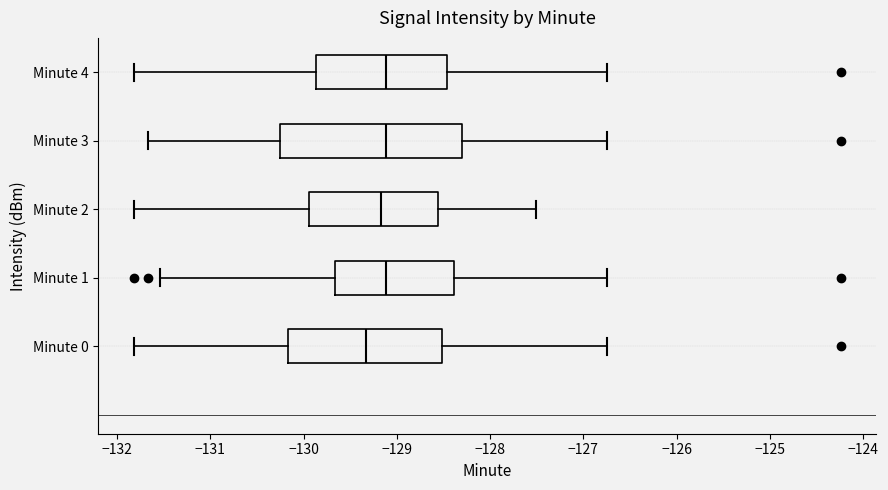

Reading bottom to top, read every box against the x-axis: the position of its median line, the range the box covers, and the ends of its whiskers. The values are not printed on the chart, so give them approximately, as read against the axis.

Minute 0: median -129.3, box -130.2 to -128.5, whiskers -131.8 to -126.7
Minute 1: median -129.1, box -129.7 to -128.4, whiskers -131.5 to -126.7
Minute 2: median -129.2, box -129.9 to -128.6, whiskers -131.8 to -127.5
Minute 3: median -129.1, box -130.3 to -128.3, whiskers -131.7 to -126.7
Minute 4: median -129.1, box -129.9 to -128.5, whiskers -131.8 to -126.7